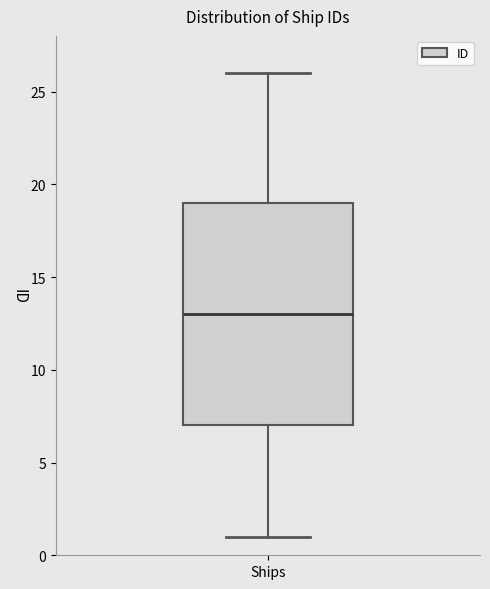

Read this box plot against the y-axis: the position of the median line, the range covered by the box, and the ends of both whiskers. The values are not printed on the chart, so give them approximately, as read against the axis.

median 13, box 7 to 19, whiskers 1 to 26